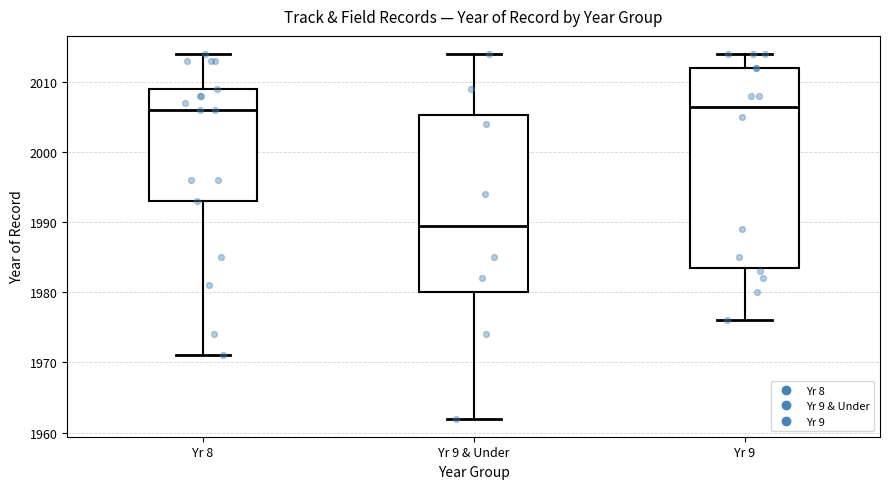

Reading left to right, transcribe this box plot: for each box, give where its median line is, the range the box spans, and where its two whiskers end, as read against the y-axis. The values are not printed on the chart, so give them approximately, as read against the axis.

Yr 8: median 2006, box 1993 to 2009, whiskers 1971 to 2014
Yr 9 & Under: median 1990, box 1980 to 2005, whiskers 1962 to 2014
Yr 9: median 2007, box 1984 to 2012, whiskers 1976 to 2014